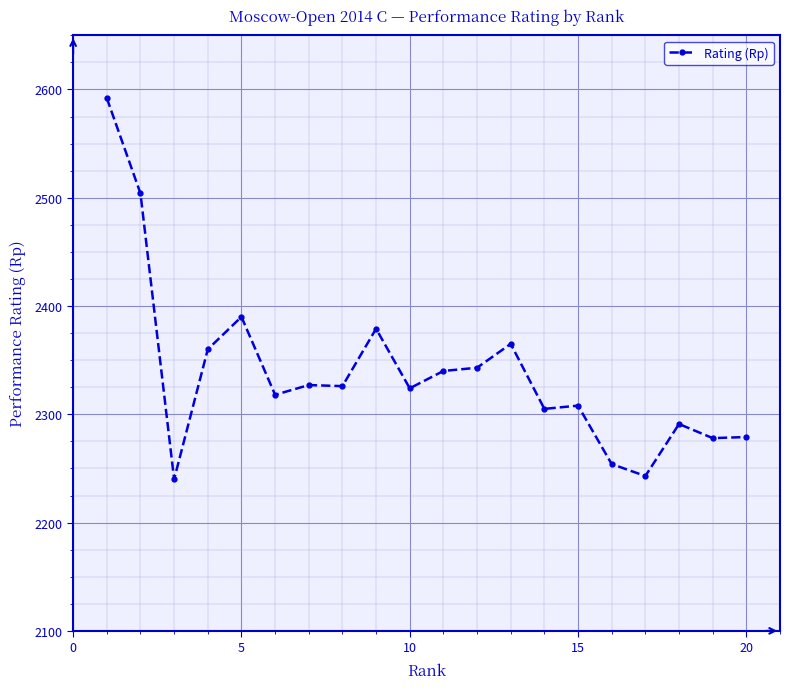

What is the smallest value displayed?

2240